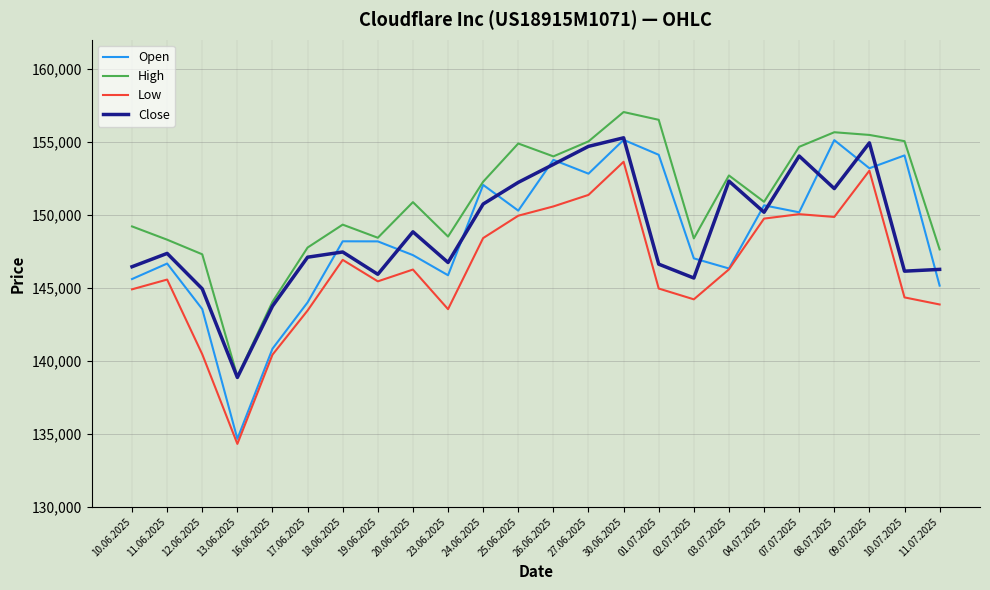

Between 23.06.2025 and 09.07.2025, which series saw the biggest shift?

Low